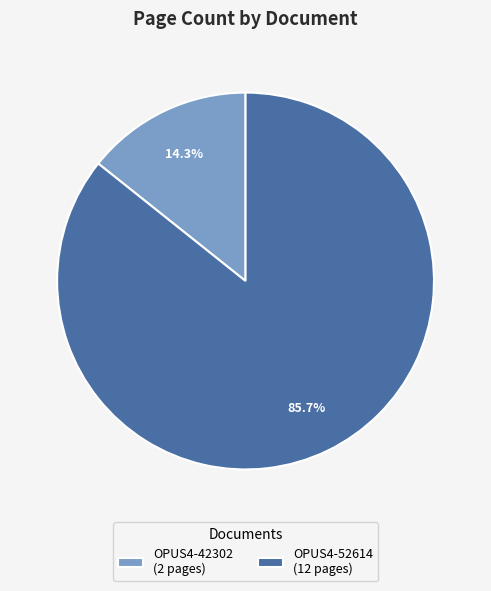

Do OPUS4-42302 and OPUS4-52614 together represent more than half of the pie?

Yes